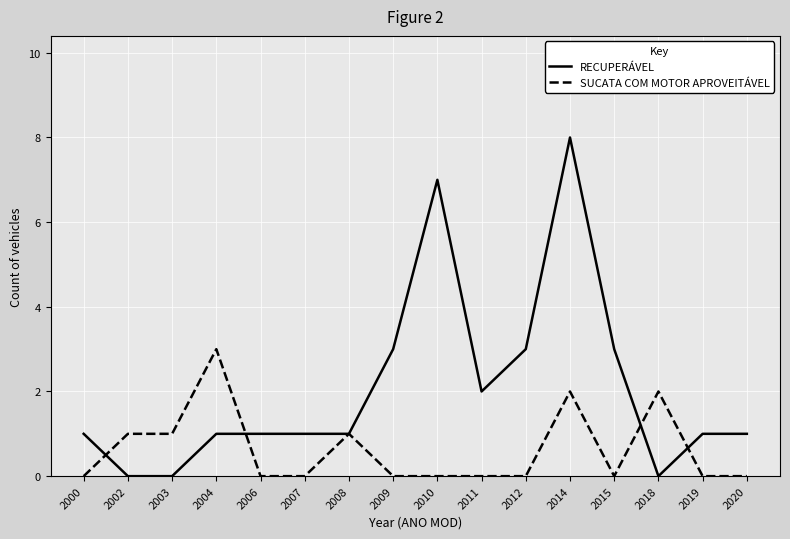

How many SUCATA COM MOTOR APROVEITÁVEL values are between 0 and 1?

13